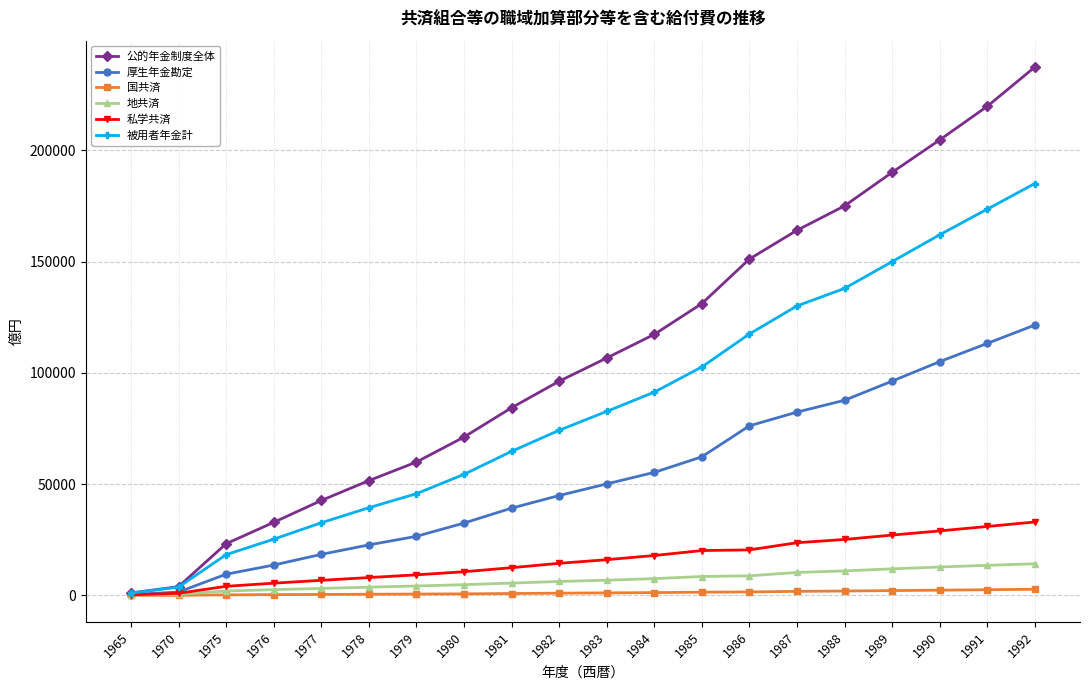

Which series has the largest total across all categories?

公的年金制度全体